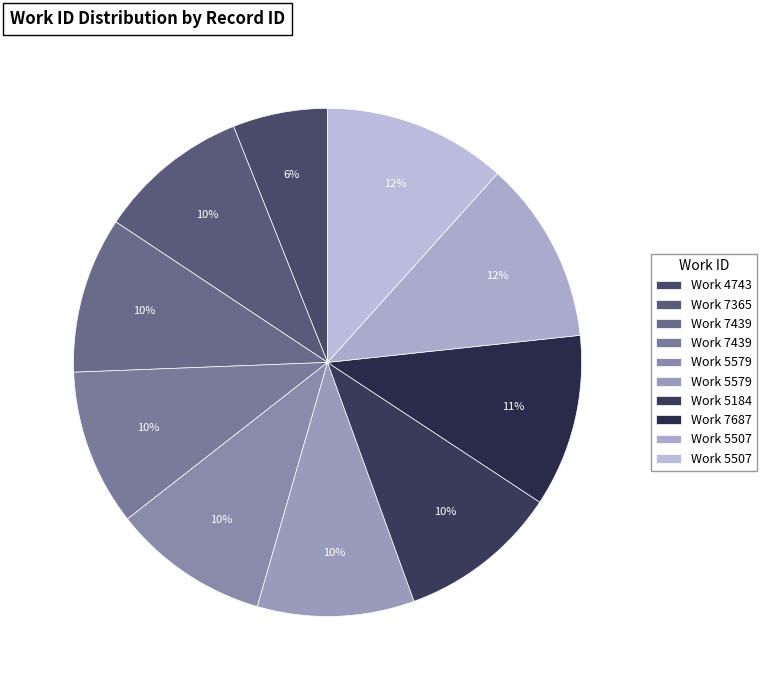

How many segments does this pie chart have?

10